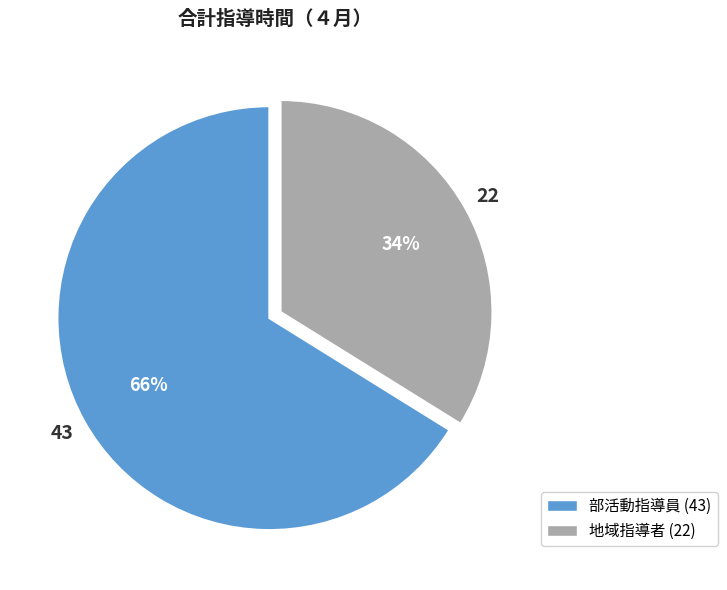

How many slices are in this pie chart?

2